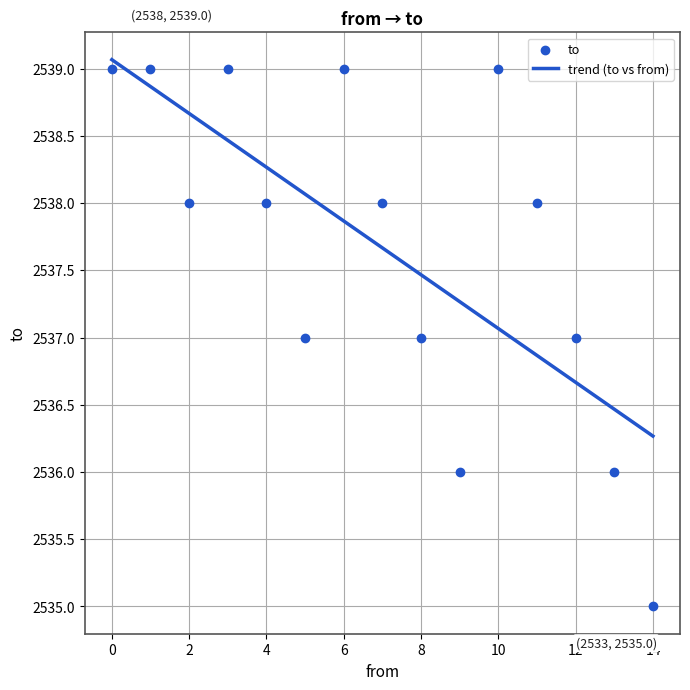

Which series has the largest Y range (max minus min)?

to